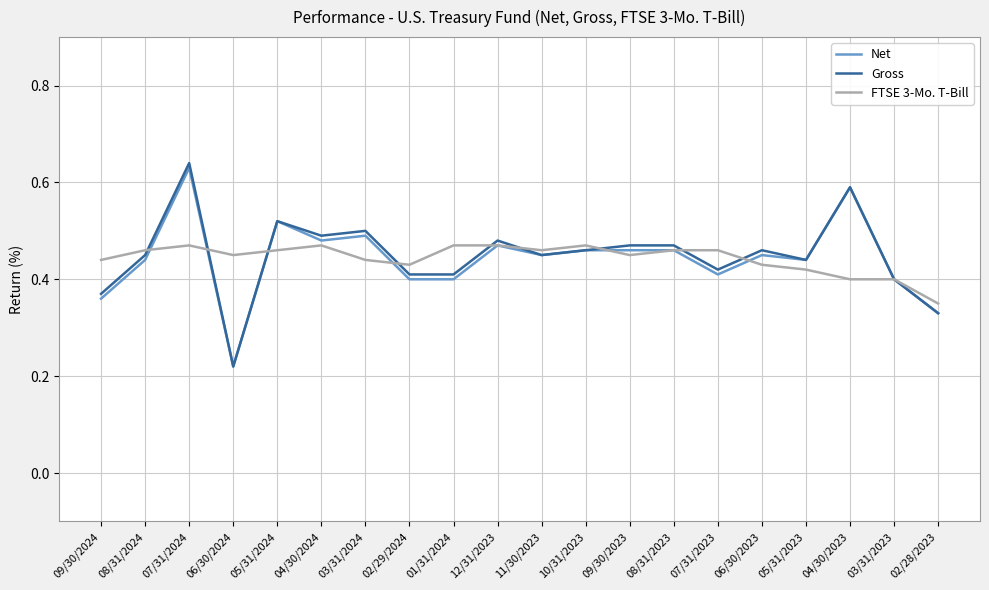

Count the number of categories in the chart.

20